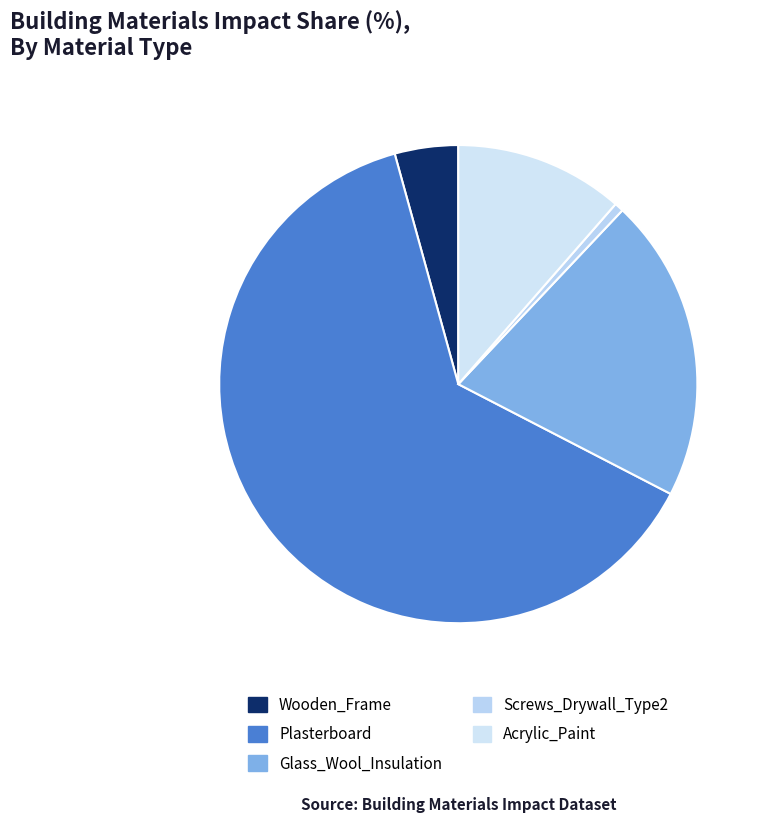

To the nearest percent, what percentage of the pie is Wooden_Frame?

4%